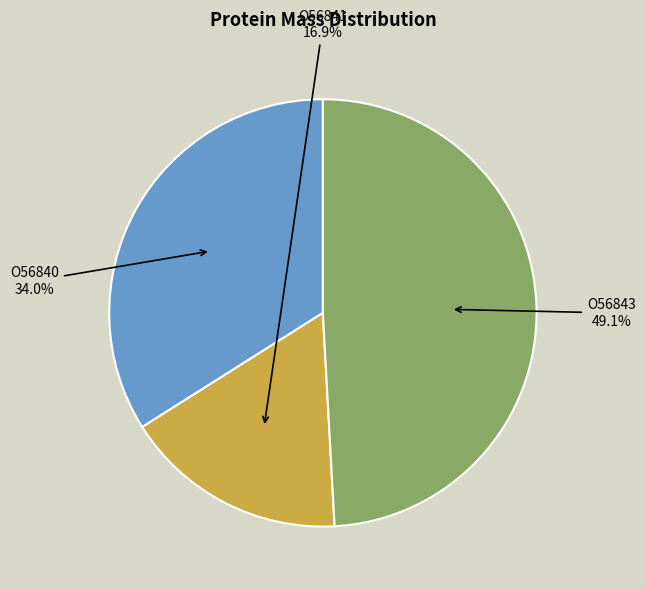

Is there any slice that represents more than half of the pie?

No